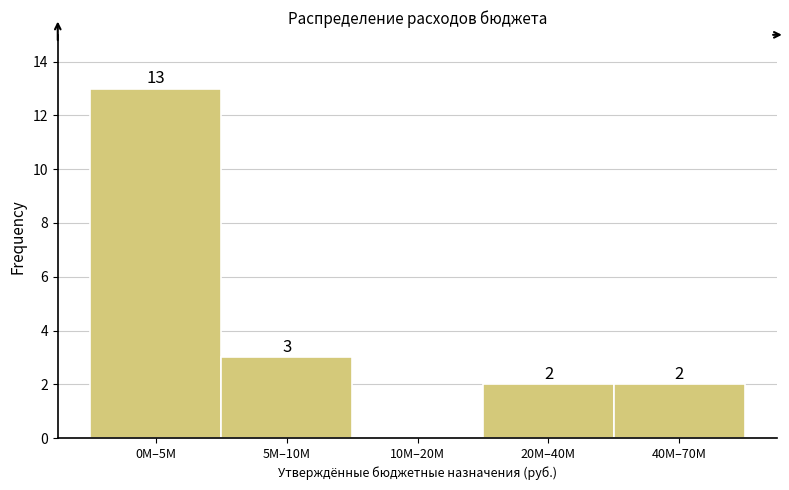

Reading right to left, transcribe all the data shown in this chart.

40M–70M=2	20M–40M=2	10M–20M=0	5M–10M=3	0M–5M=13